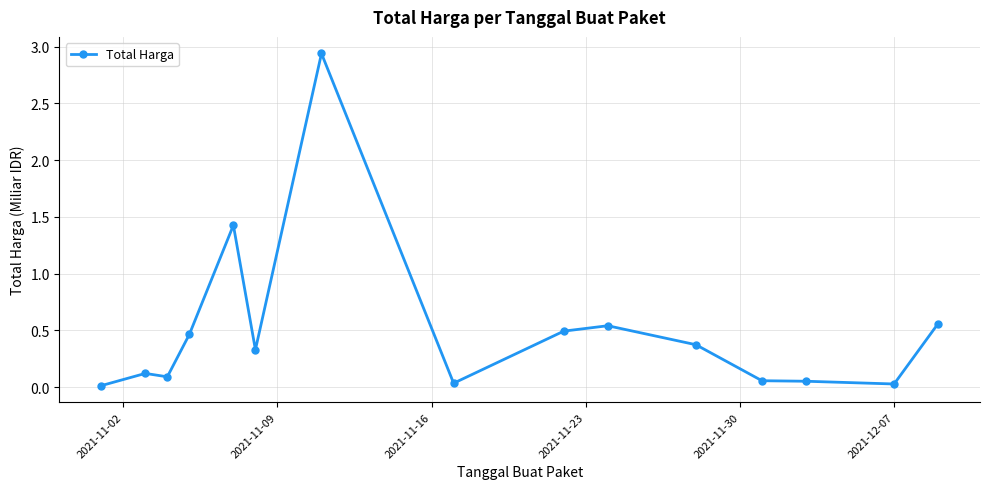

True or false: there are more than 0 points higher than both neighbors.

True